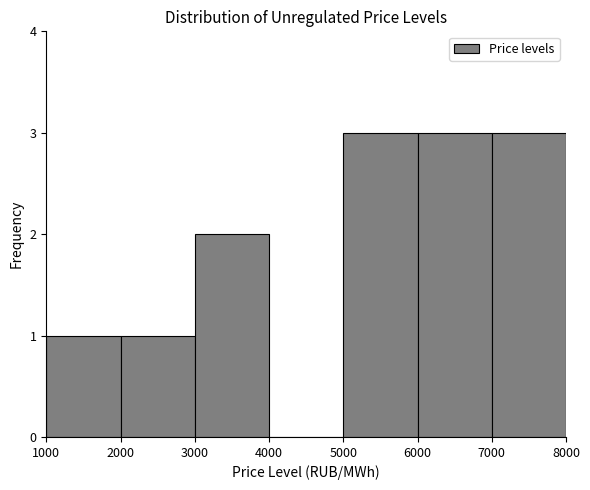

Reading left to right, transcribe this chart: for each bar, give the range it covers on the x-axis and its height. The values are not printed on the chart, so give them approximately, as read against the axis.

1000 to 2000: 1
2000 to 3000: 1
3000 to 4000: 2
4000 to 5000: 0
5000 to 6000: 3
6000 to 7000: 3
7000 to 8000: 3